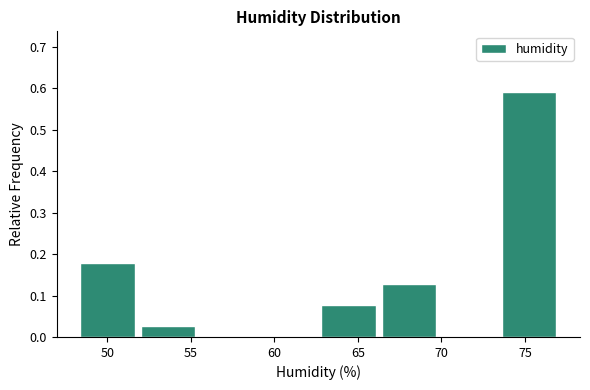

Which range on the x-axis has the tallest bar?

73.5 to 77.0